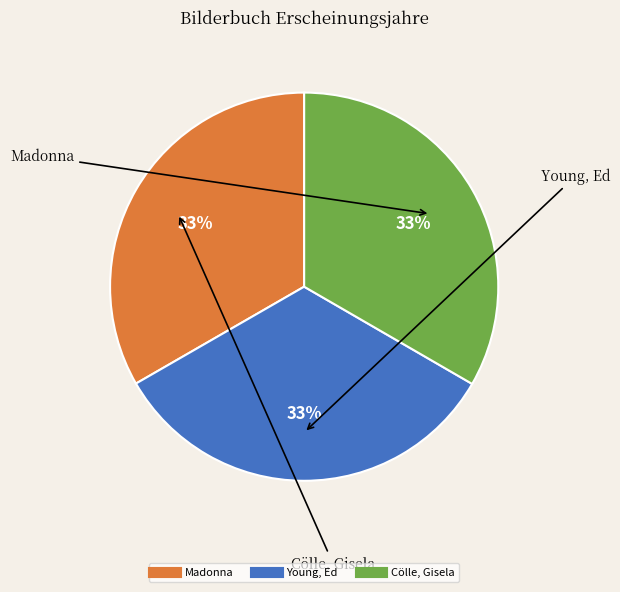

How many slices are in this pie chart?

3